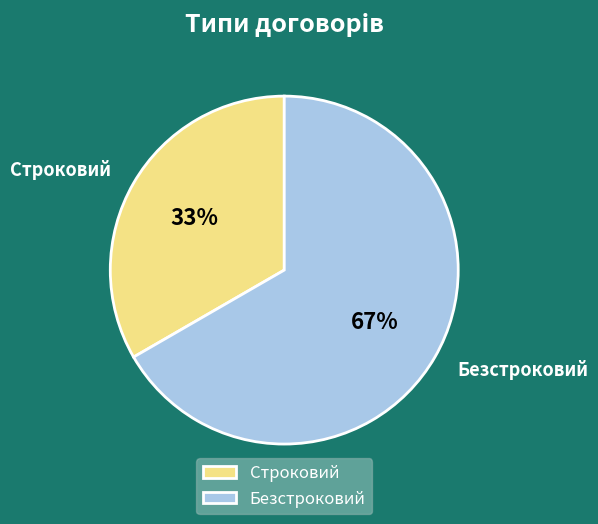

Count the number of slices in the pie.

2